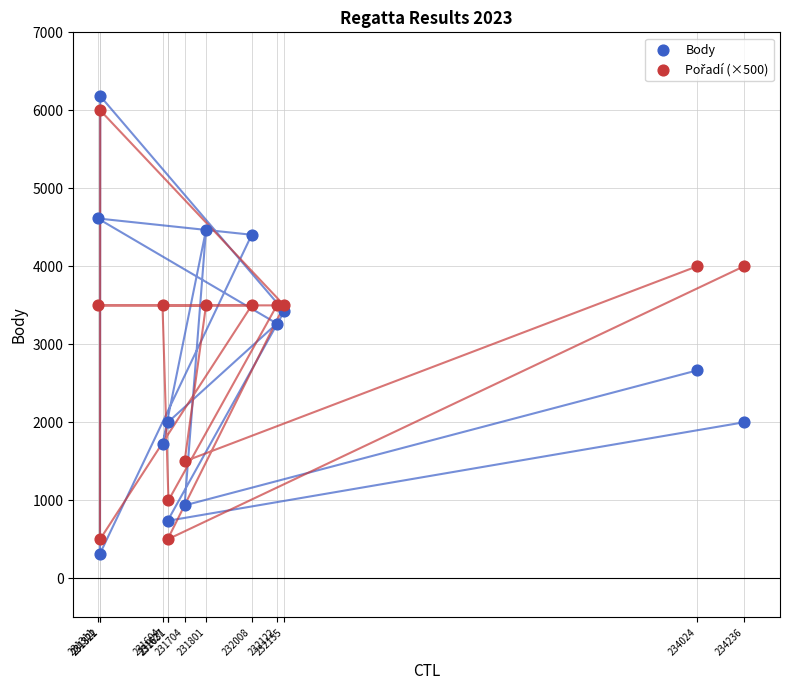

Which series reaches the minimum Y coordinate?

Body